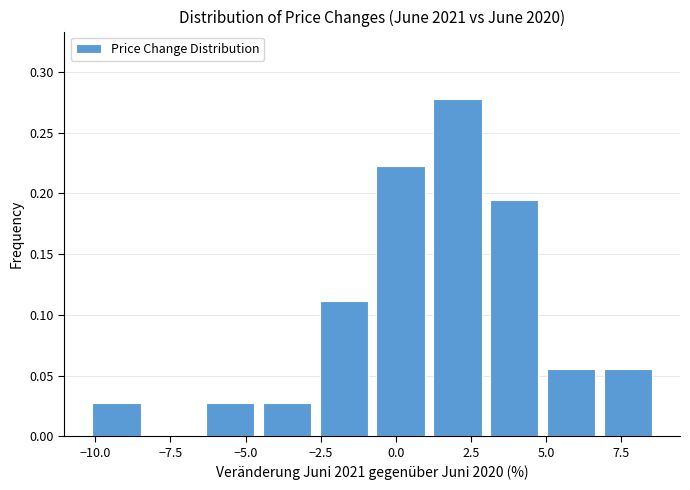

Read against the x-axis, roughly where is the centre of the tallest bar?

2.0